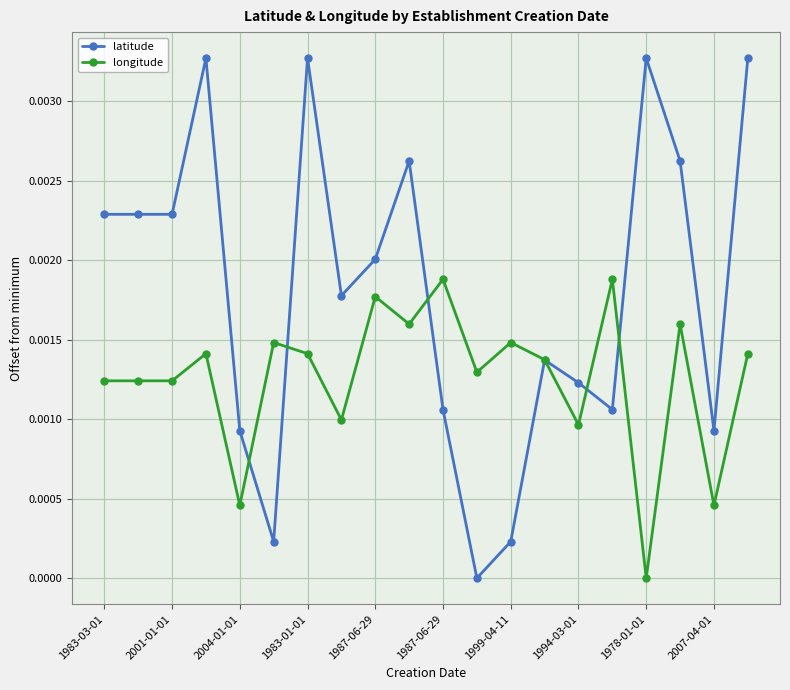

Which series has the largest total across all categories?

latitude